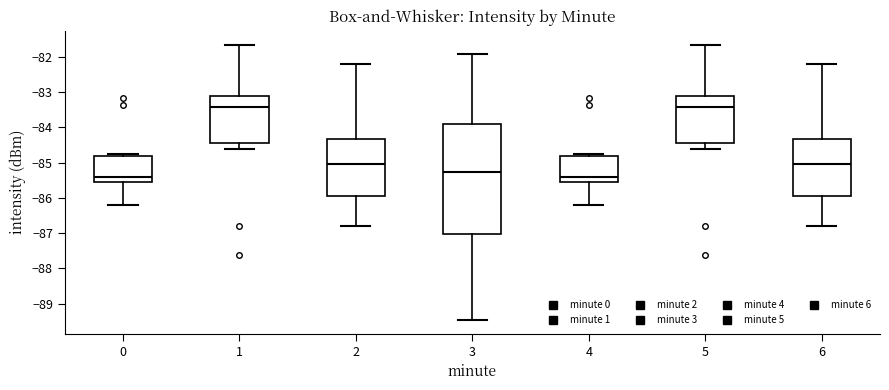

Where is the lower edge of the box at x = 3 on the y-axis? The values are not printed on the chart, so give them approximately, as read against the axis.

-87.0